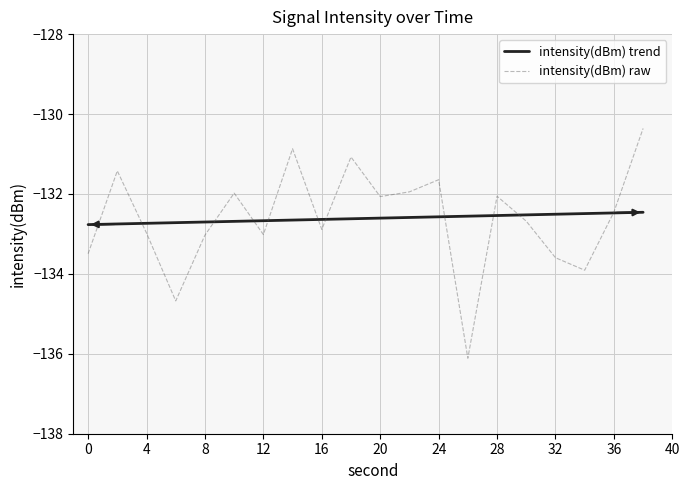

Which series has the widest spread of values?

intensity(dBm) raw